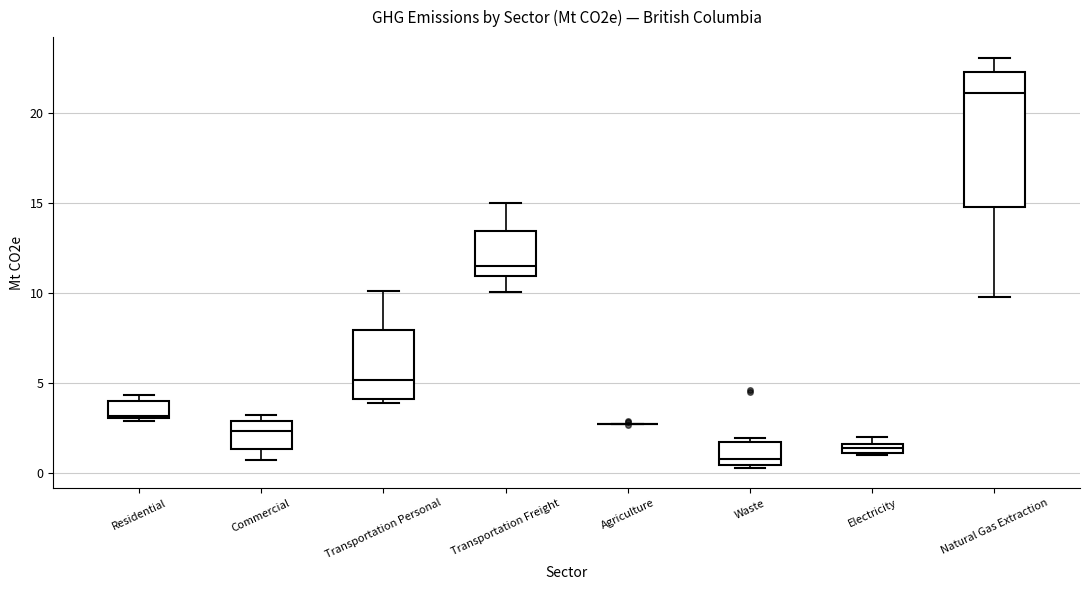

Where is the lower edge of the box for Residential on the y-axis? The values are not printed on the chart, so give them approximately, as read against the axis.

3.0